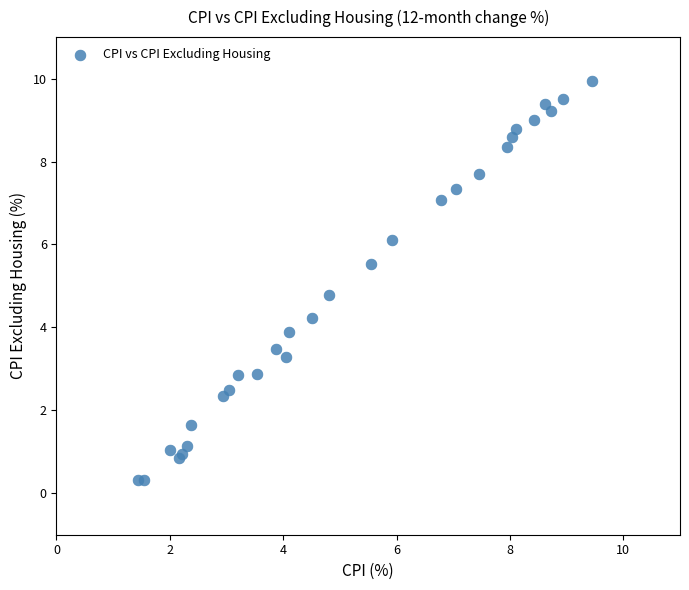

What Y value in the scatter plot is closest to 5?

4.8